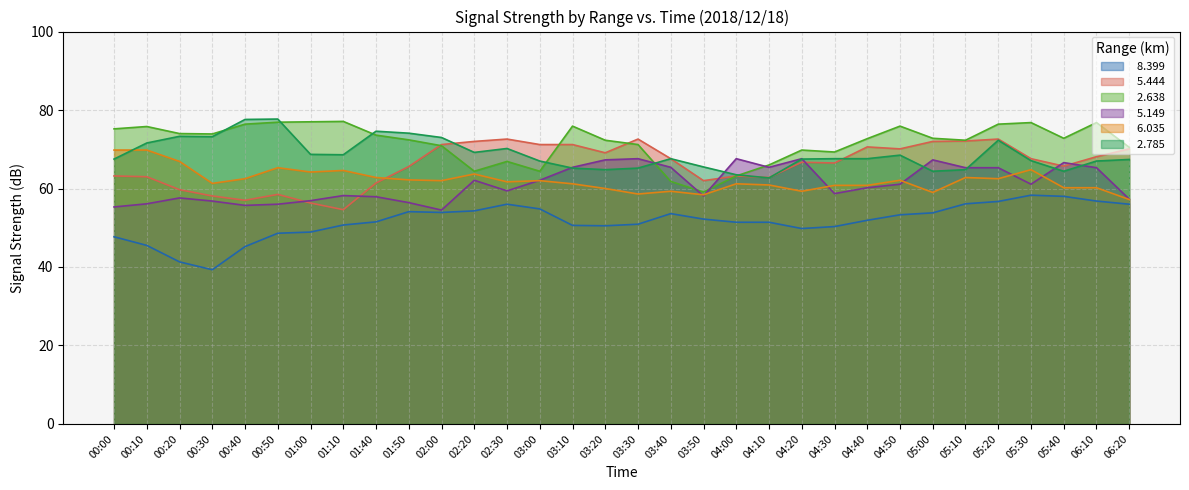

After their last crossing, which series has the higher values:   5.149 or   5.444?

  5.444